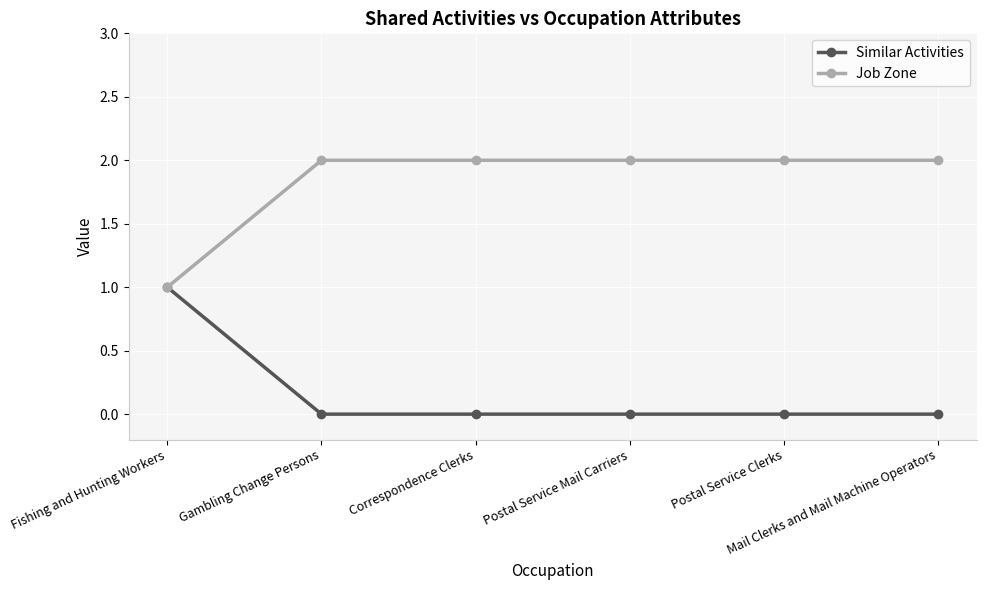

What is the total value across all series at Postal Service Clerks?

2